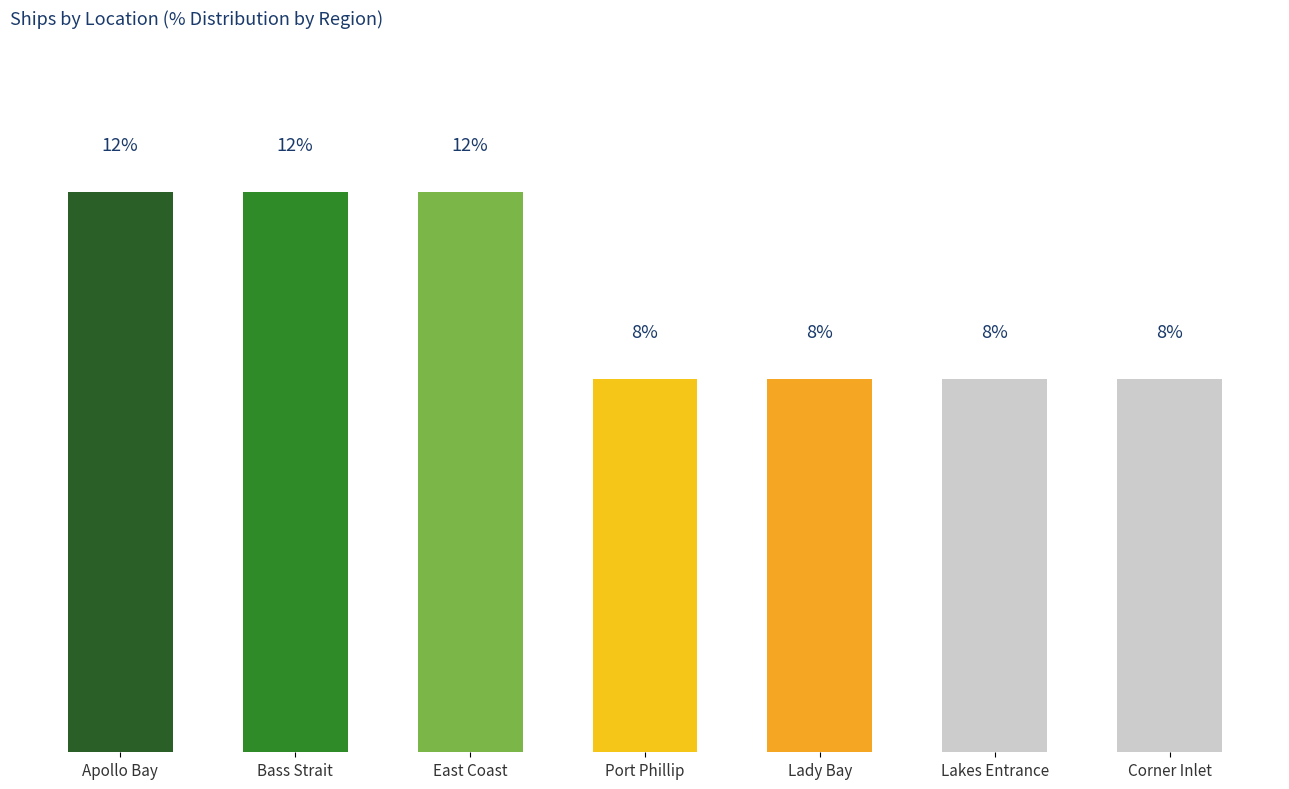

What is the label of the 3rd bar from the right?

Lady Bay